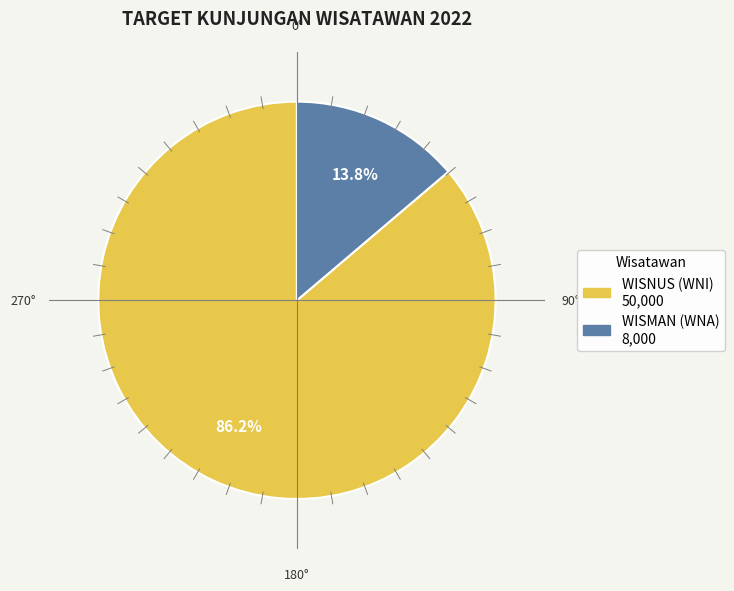

Is it true that WISNUS (WNI) is 86% of the pie?

True